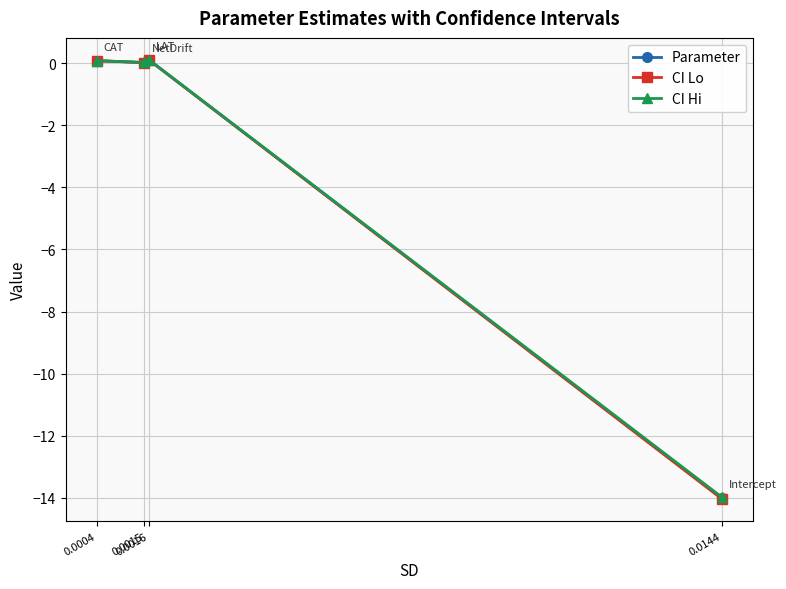

List the labels in order of Parameter value, smallest first.

0.0144, 0.0015, 0.0004, 0.0016